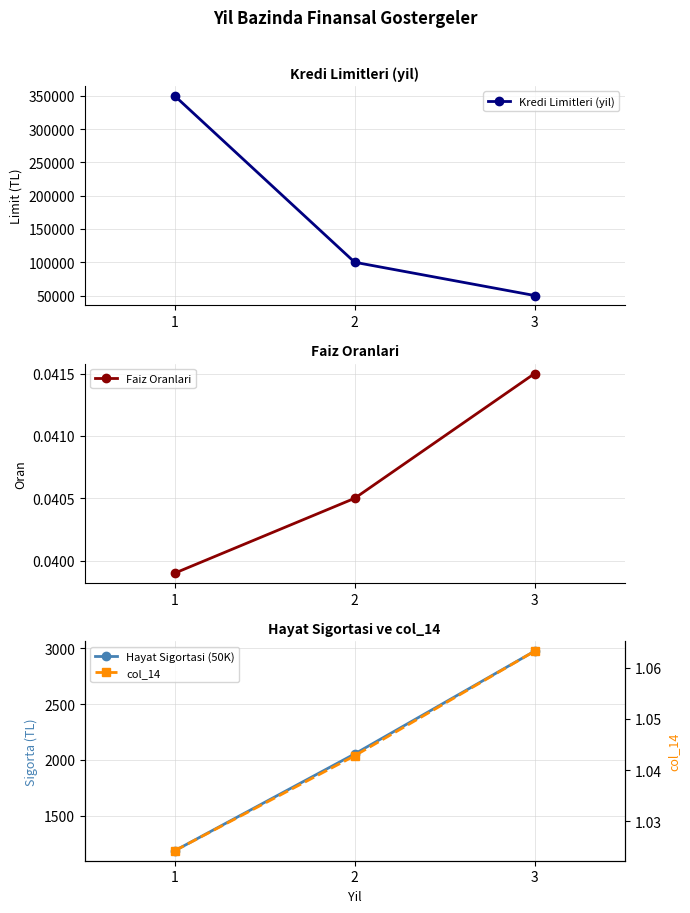

Does the chart have visible grid lines?

Yes